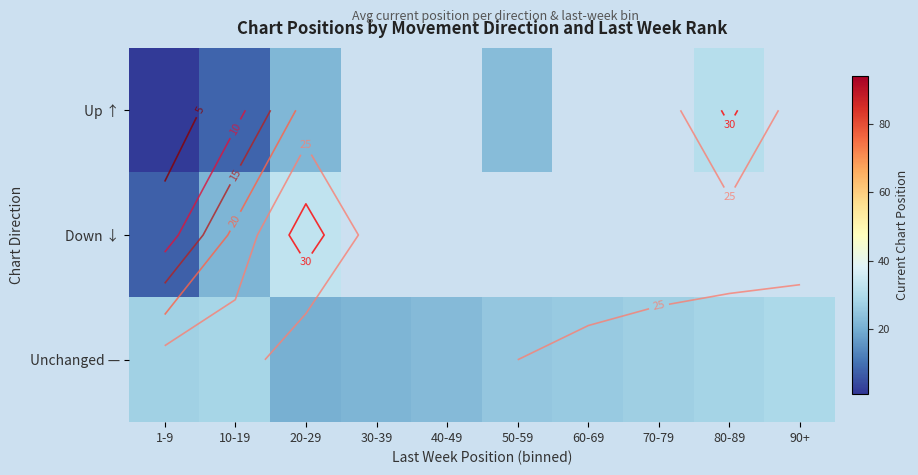

What is the total value across all series at 1-9?

36.5